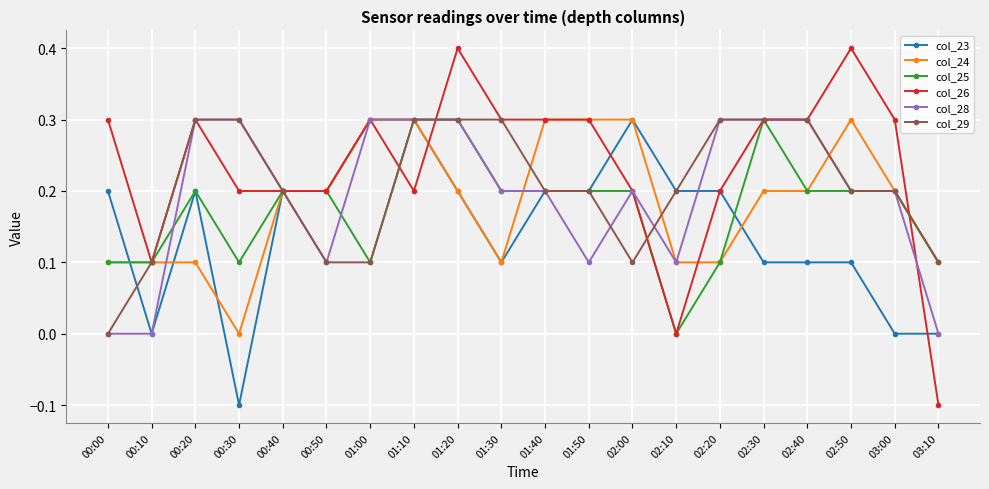

True or false: col_26 has more than 1 interior local peaks.

True